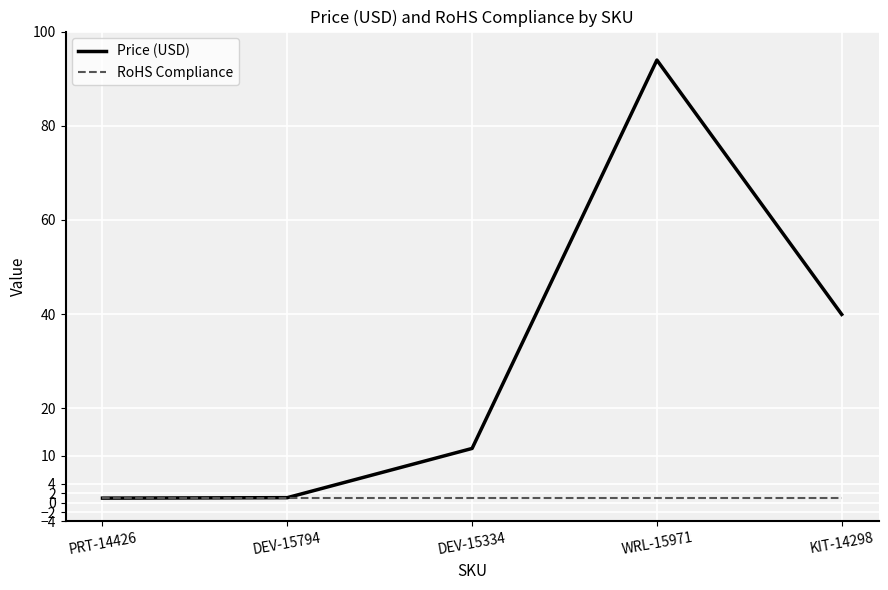

What is the greatest value displayed?

94.0